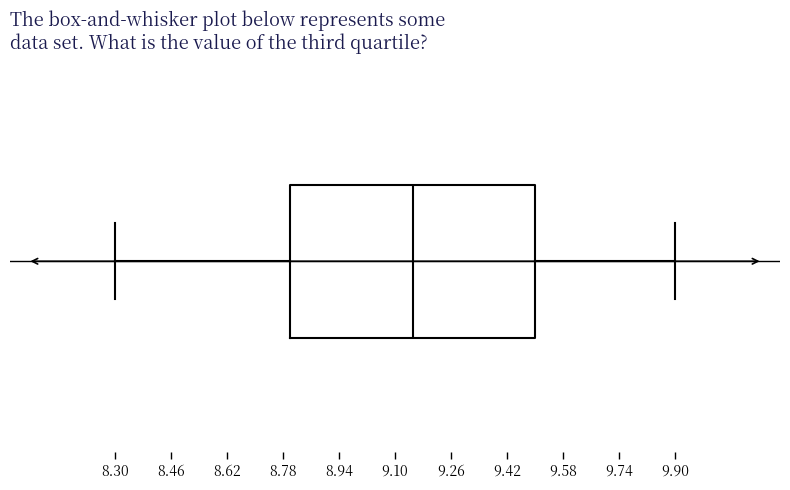

Read this box plot against the x-axis: the position of the median line, the range covered by the box, and the ends of both whiskers. The values are not printed on the chart, so give them approximately, as read against the axis.

median 9.16, box 8.80 to 9.50, whiskers 8.30 to 9.90